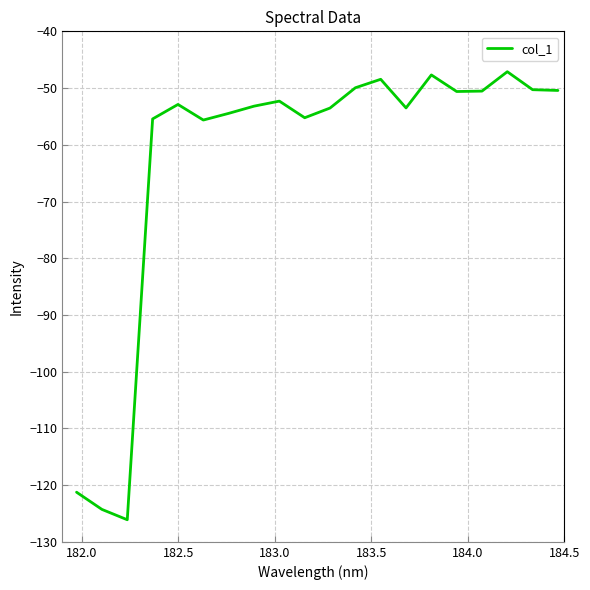

What is the greatest value displayed?

-47.1